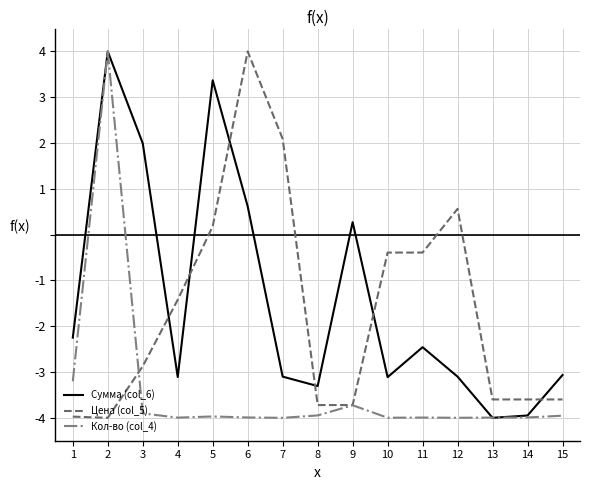

Where does the Цена (col_5) series first go above -2?

4